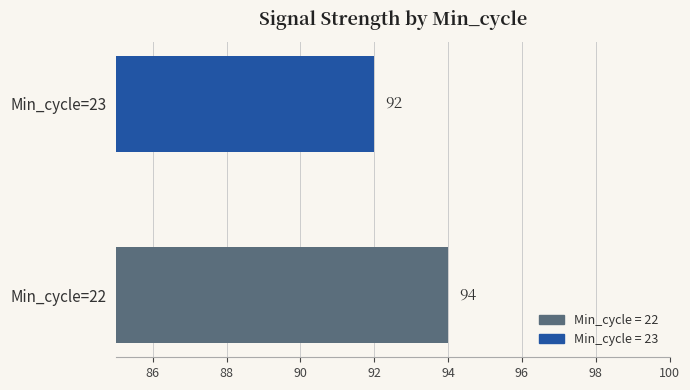

Approximately how many times larger is the value at Min_cycle=23 compared to Min_cycle=22?

1.0